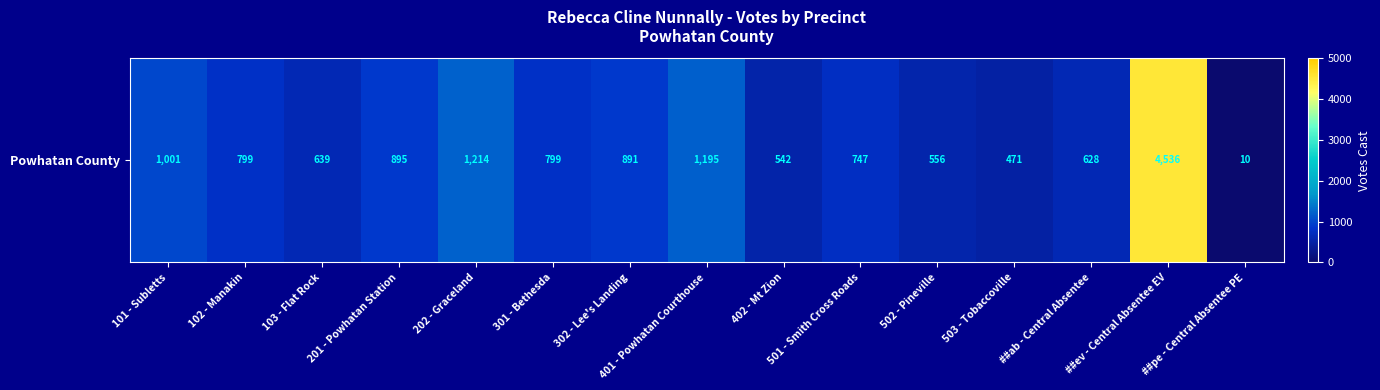

How many data points are above 799?

6